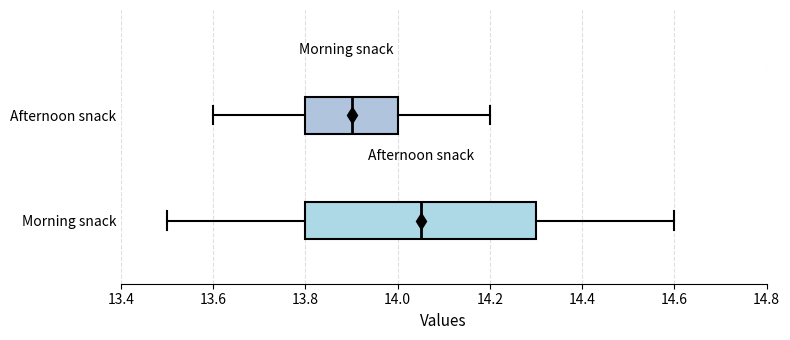

Comparing the boxes themselves (not the whiskers), which one is the widest?

Morning snack